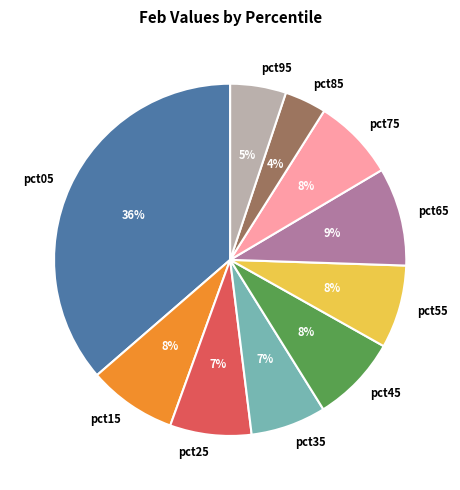

How many slices are in this pie chart?

10